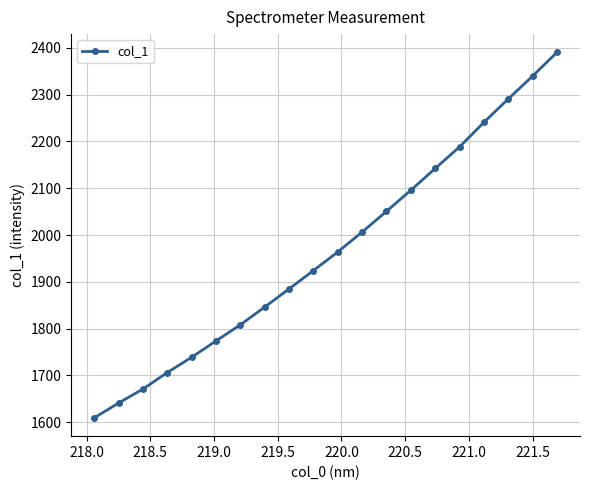

Reading left to right, what are all the values shown in this chart?

1609.4	1641.1	1670.9	1706.2	1738.9	1773.7	1808.3	1846.2	1885.0	1924.1	1964.0	2006.4	2050.7	2095.6	2142.2	2188.2	2240.7	2290.6	2339.3	2390.1